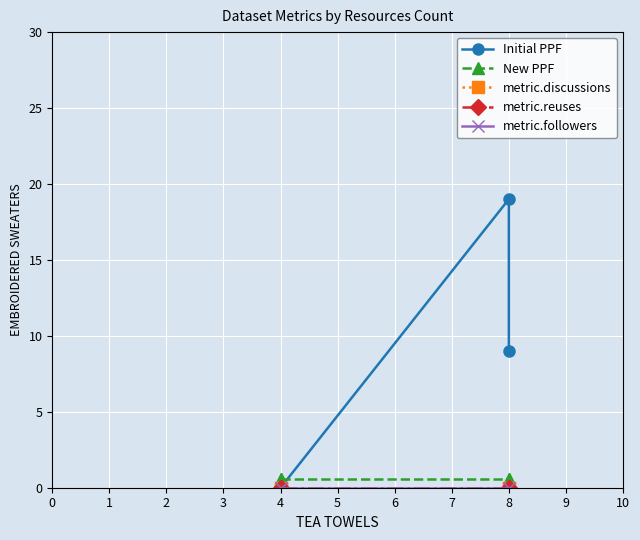

Reading left to right, transcribe all the data shown in this chart.

Initial PPF: 0.0	0.0	19.0	9.0
New PPF: 0.6	0.6	0.6	0.6
metric.discussions: 0.0	0.0	0.0	0.0
metric.reuses: 0.0	0.0	0.0	0.0
metric.followers: 0.0	0.0	0.0	0.0